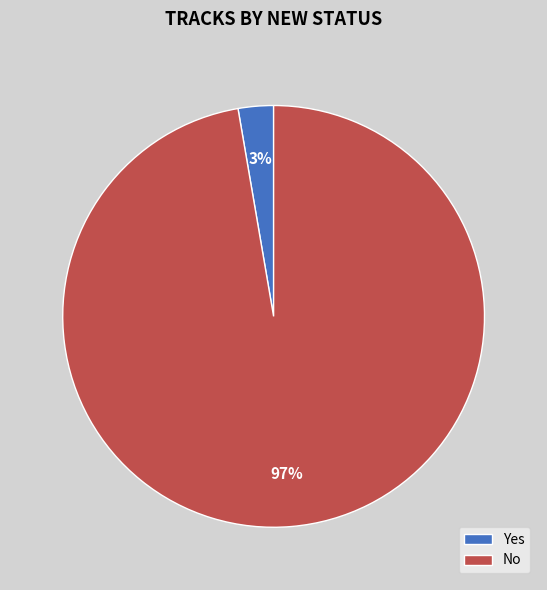

Which category has the smallest portion of the pie?

Yes